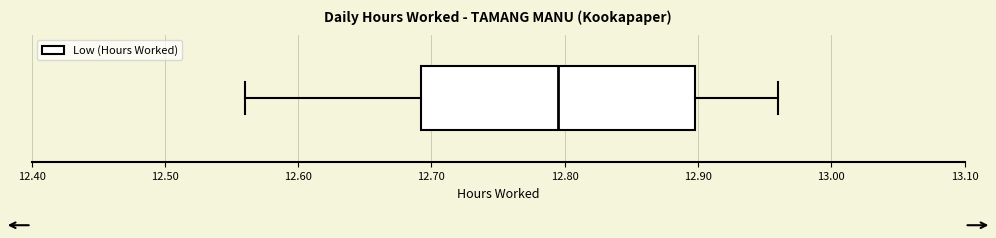

Transcribe this box plot: give where the median line is, the range the box spans, and where the two whiskers end, as read against the x-axis. The values are not printed on the chart, so give them approximately, as read against the axis.

median 12.80, box 12.69 to 12.90, whiskers 12.56 to 12.96